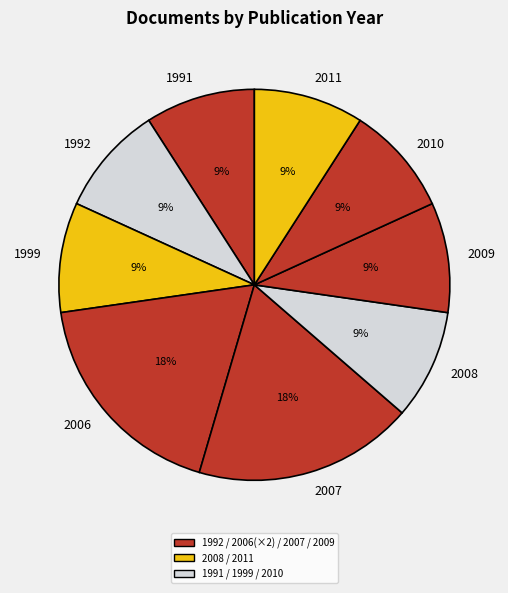

What percentage is the 1999 slice, to the nearest percent?

9%